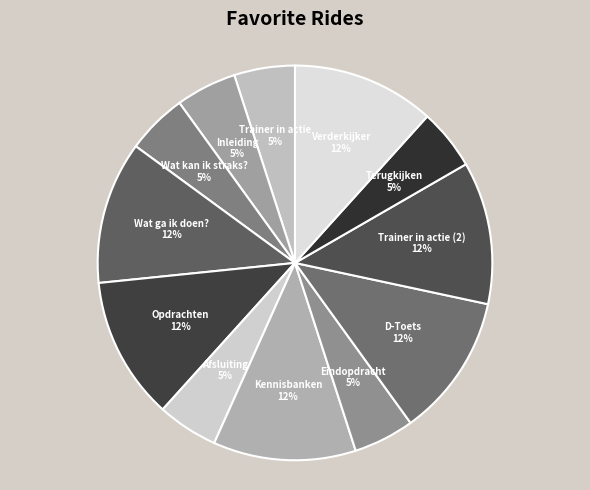

What percentage is the Terugkijken slice, to the nearest percent?

5%